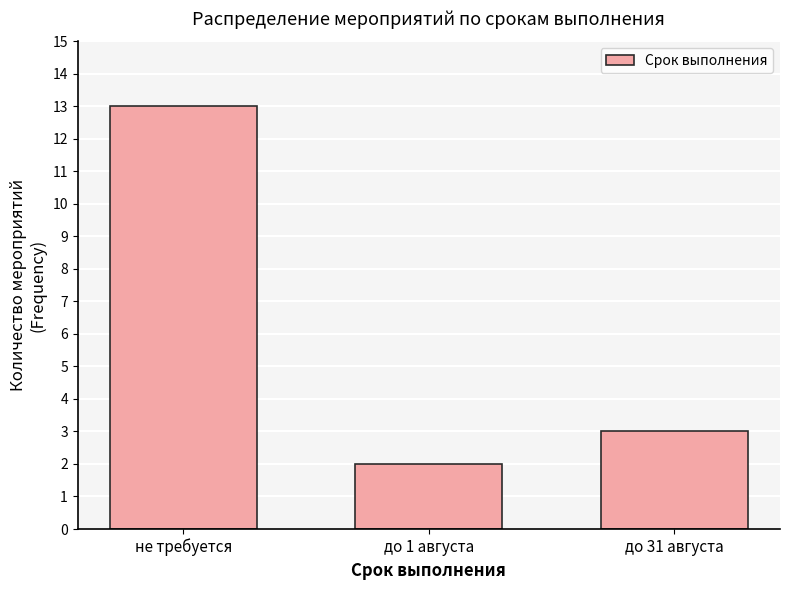

Reading right to left, what are all the values shown in this chart?

3	2	13